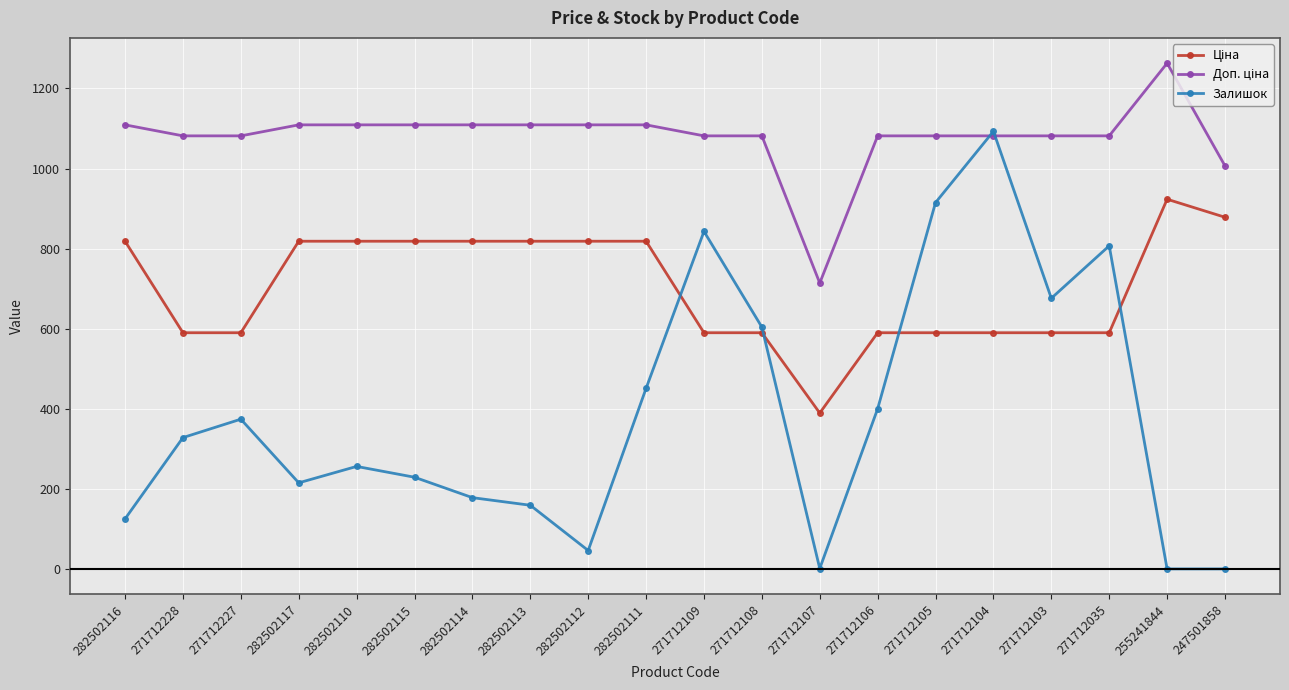

True or false: Залишок has more than 2 interior local peaks.

True